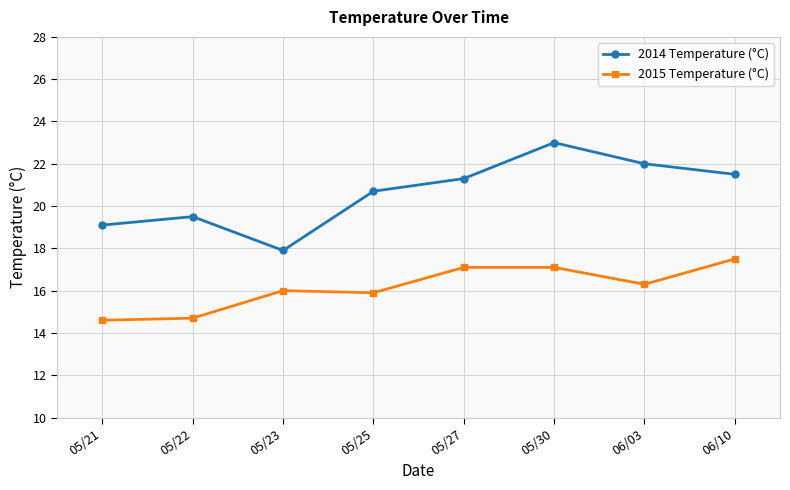

Reading left to right, extract all data points from this chart.

2014 Temperature (°C): 19.1	19.5	17.9	20.7	21.3	23.0	22.0	21.5
2015 Temperature (°C): 14.6	14.7	16.0	15.9	17.1	17.1	16.3	17.5